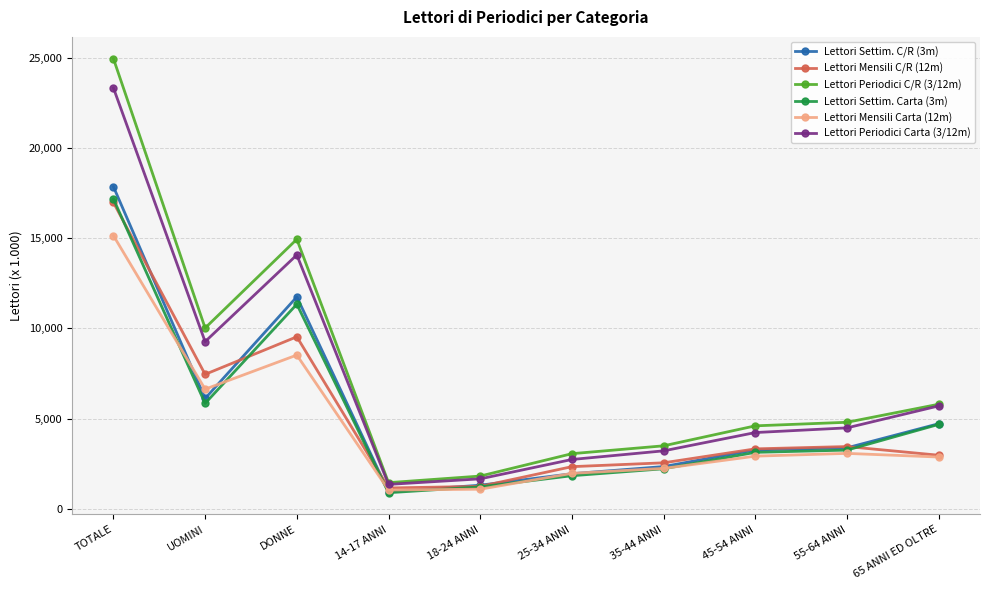

Which series has the largest range (max minus min)?

Lettori Periodici C/R (3/12m)